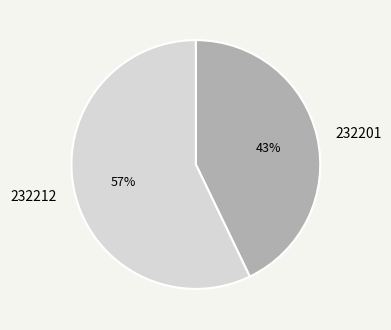

Rank the categories by value from lowest to highest.

232201, 232212